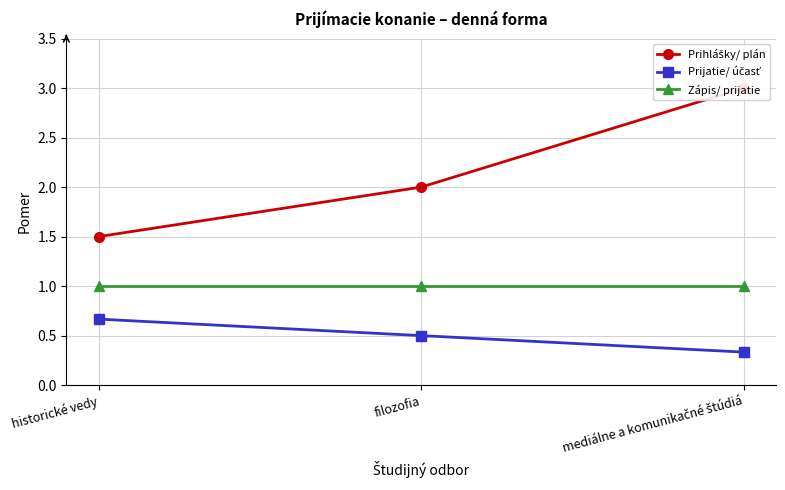

At filozofia, list the series in order from smallest to largest.

Prijatie/ účasť, Zápis/ prijatie, Prihlášky/ plán